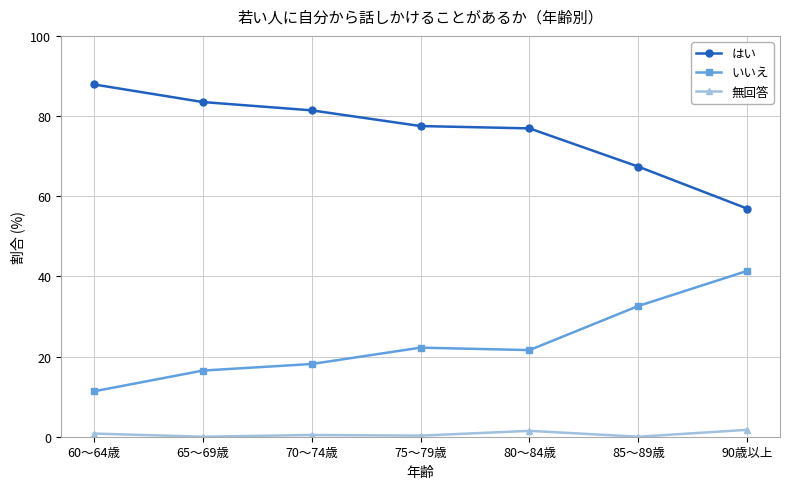

What are all the series names shown in the legend?

はい, いいえ, 無回答